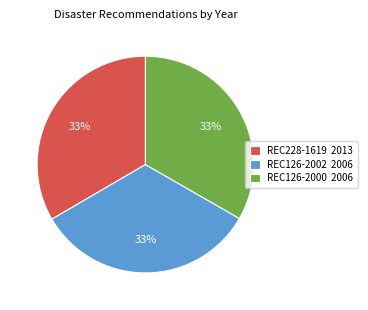

Is there a majority slice in this chart?

No